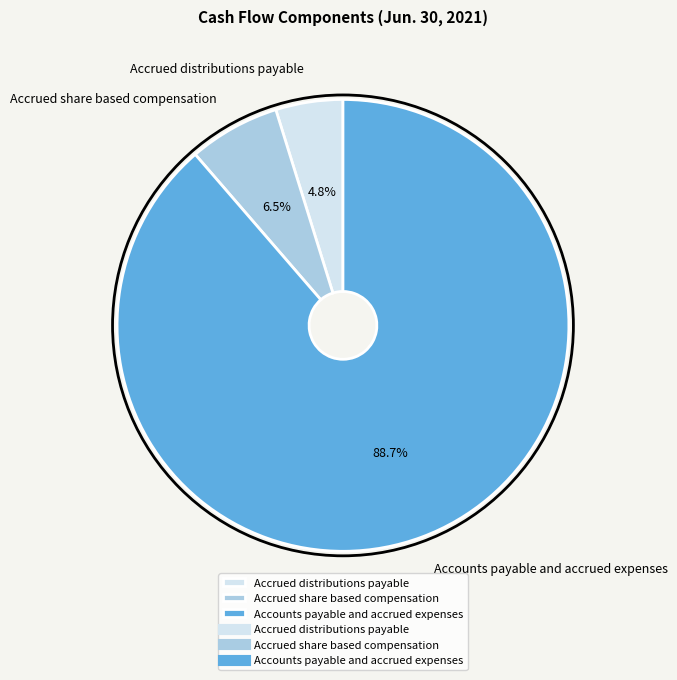

Does Accounts payable and accrued expenses represent more than half of the total?

Yes